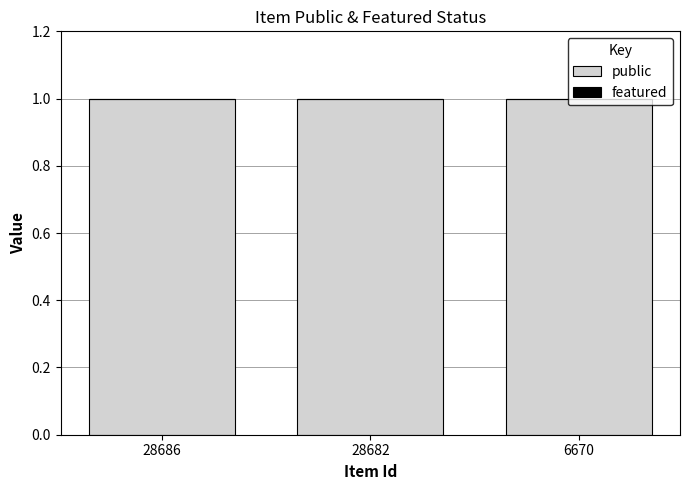

At which label is public closest to 1?

28686